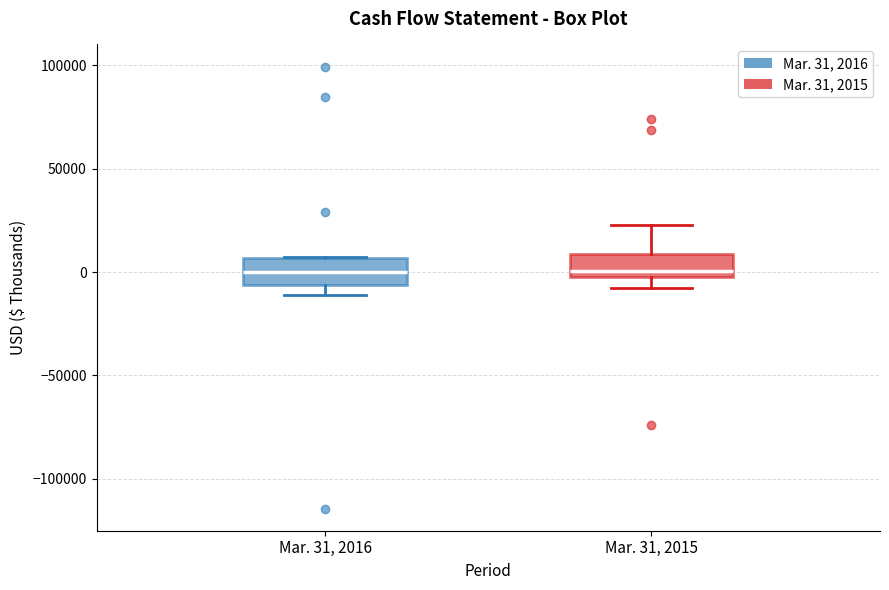

Where does the upper whisker of the box for Mar. 31, 2015 end on the y-axis? The values are not printed on the chart, so give them approximately, as read against the axis.

25000